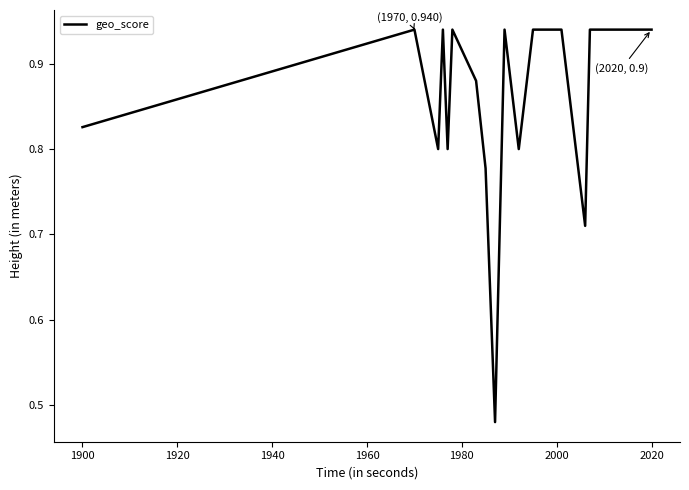

What is the value of the 16th point from the left?

0.9